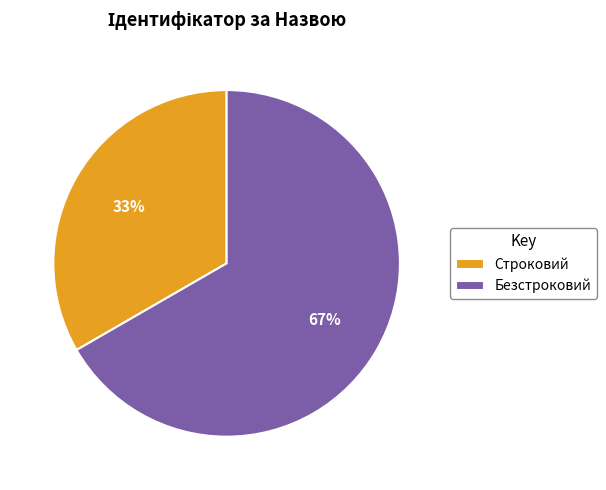

Combined, do Строковий and Безстроковий account for over 50%?

Yes